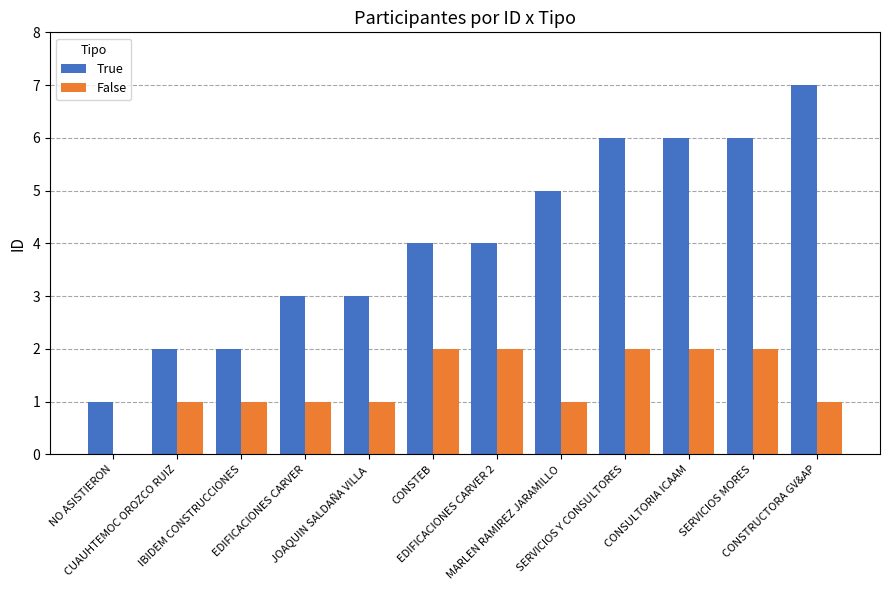

Count the number of data series in this chart.

2